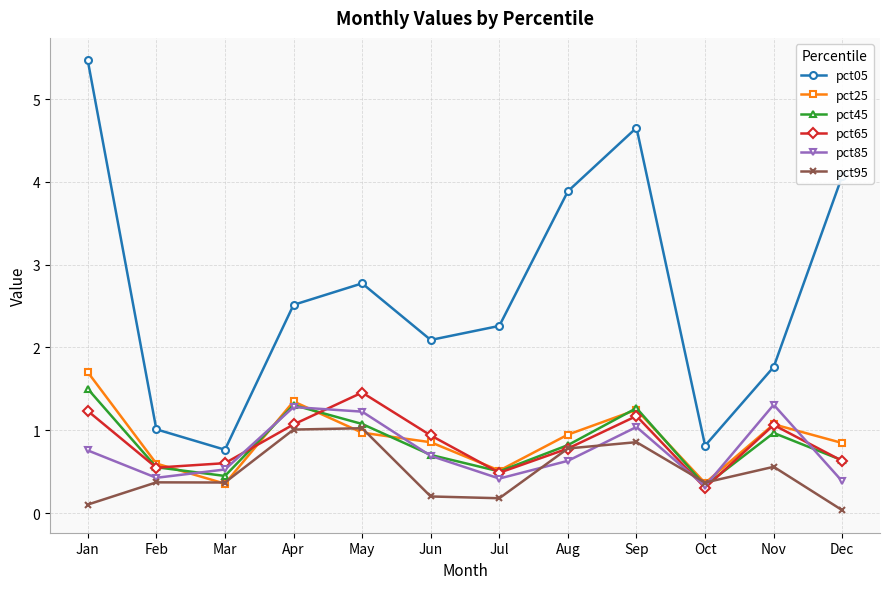

In pct95, how many points are higher than both neighbors (excluding endpoints)?

4